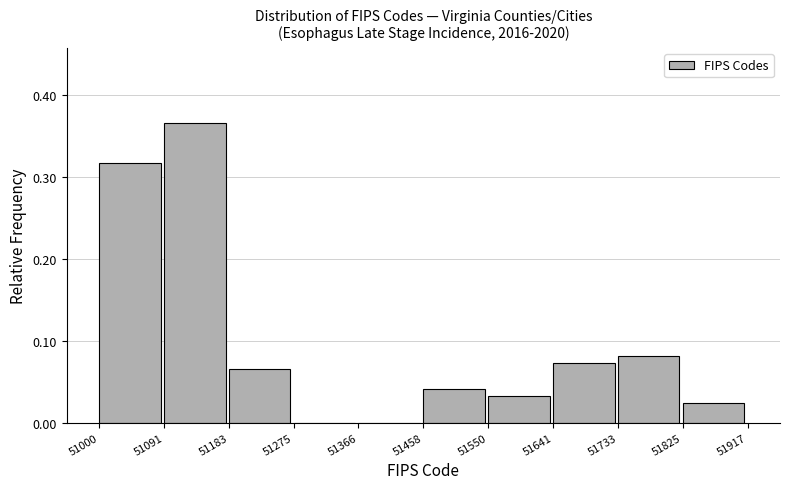

What is the height of the bar covering 51000 to 51091 on the x-axis? The values are not printed on the chart, so give them approximately, as read against the axis.

0.32